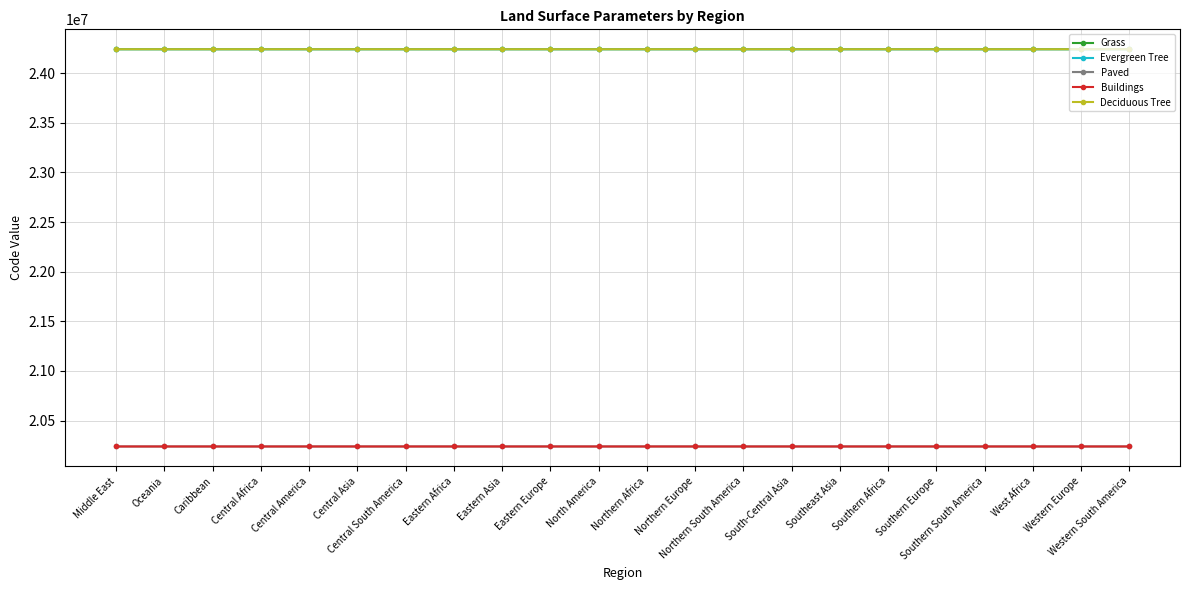

How many data points in Grass are less than 24240028?

8